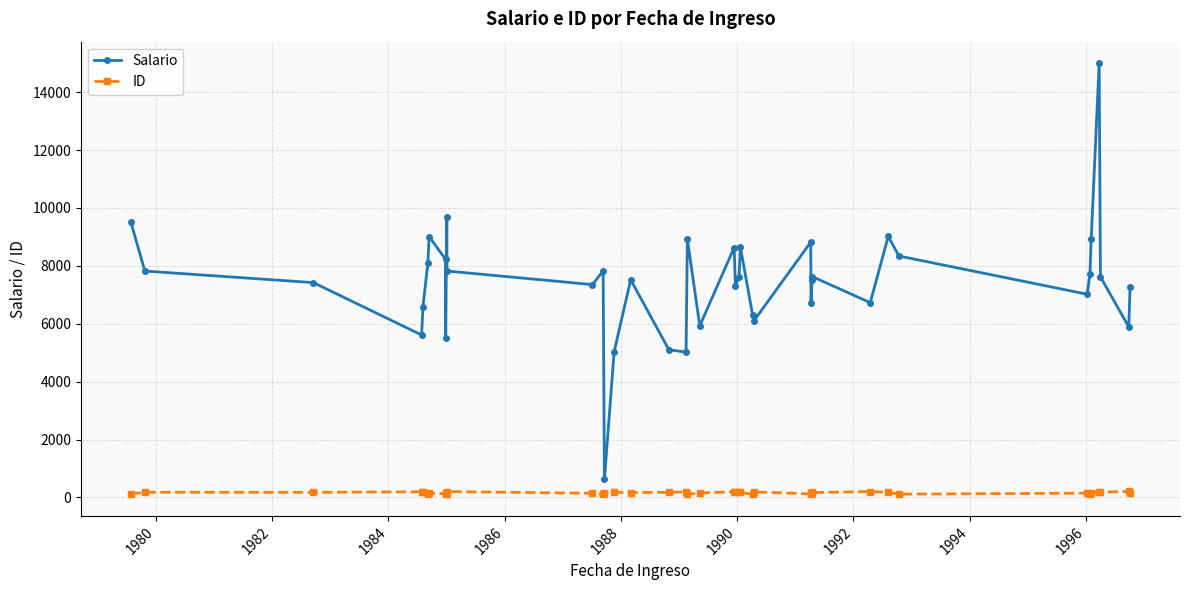

What is the maximum value shown in the chart?

15002.0